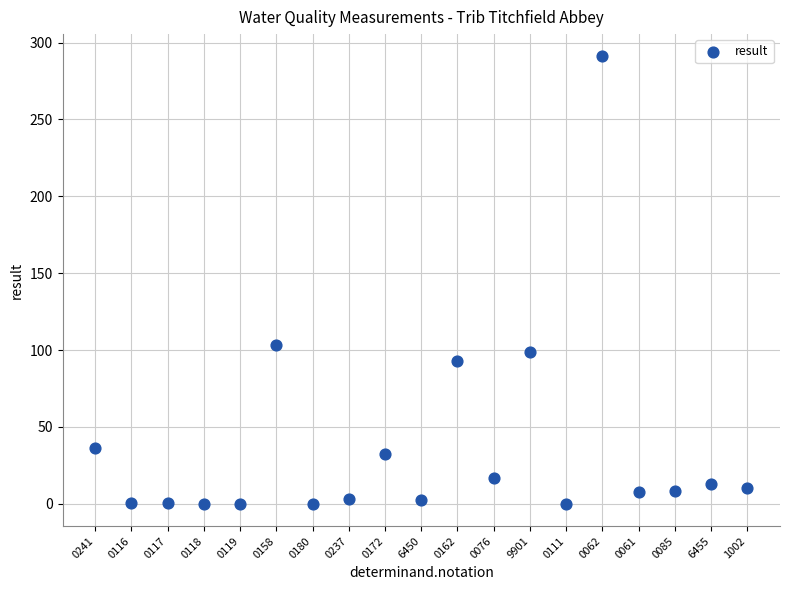

What Y value in the scatter plot is closest to 145?

103.0